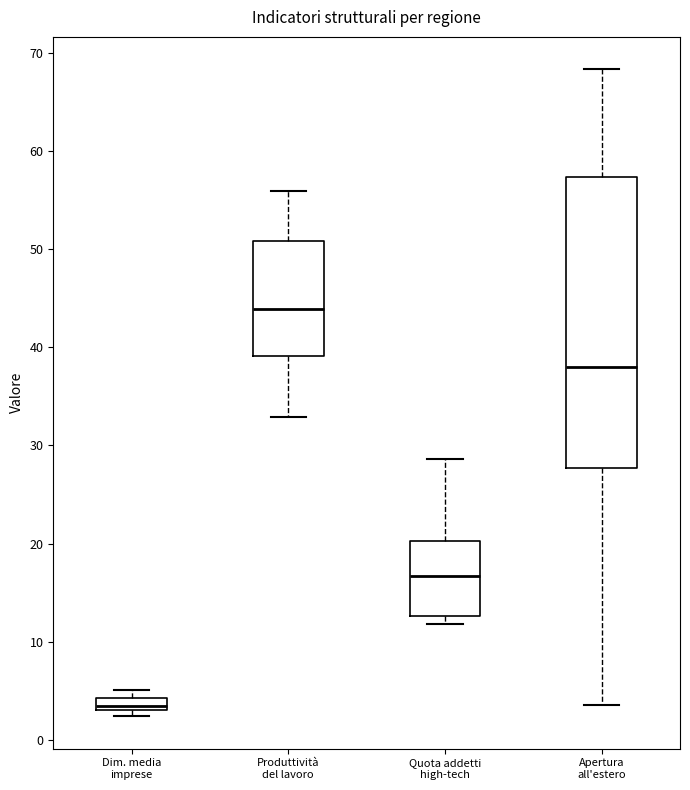

Comparing the boxes themselves (not the whiskers), which one is the tallest?

Apertura all'estero